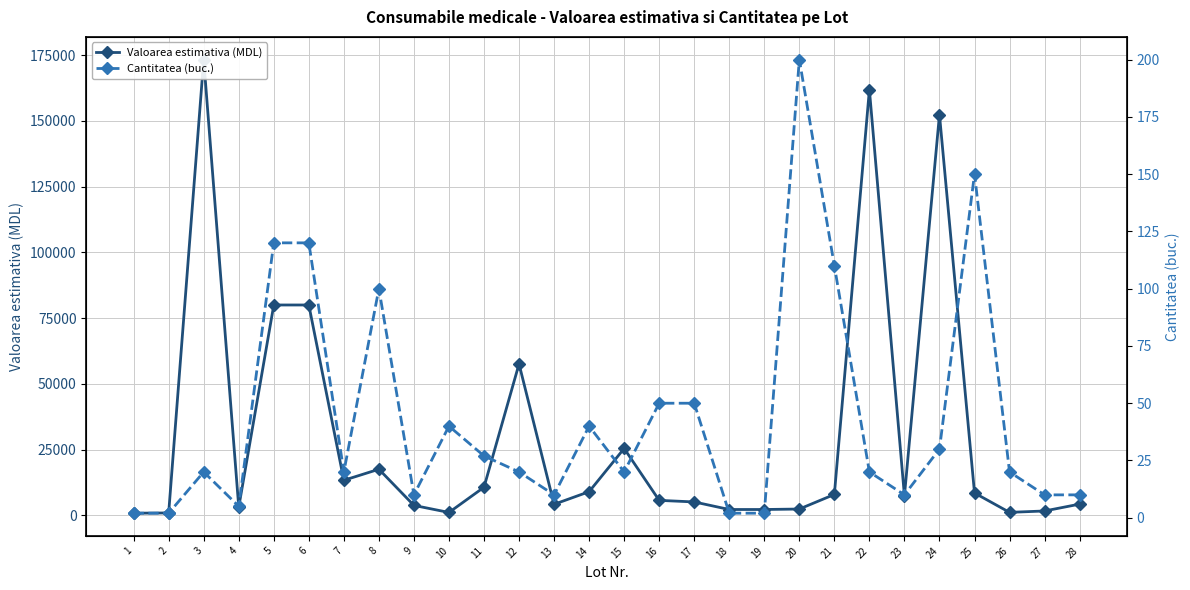

Reading left to right, transcribe all the data shown in this chart.

Valoarea estimativa (MDL): 818.4	912.0	173366.0	3110.4	80014.8	80014.8	13335.8	17535.0	3780.0	1099.2	10692.0	57600.0	4200.0	9000.0	25440.0	5700.0	5100.0	2222.4	2222.4	2400.0	7944.4	161935.2	7408.8	152409.6	8505.0	1134.0	1663.2	4267.8
Cantitatea (buc.): 2.0	2.0	20.0	5.0	120.0	120.0	20.0	100.0	10.0	40.0	27.0	20.0	10.0	40.0	20.0	50.0	50.0	2.0	2.0	200.0	110.0	20.0	10.0	30.0	150.0	20.0	10.0	10.0